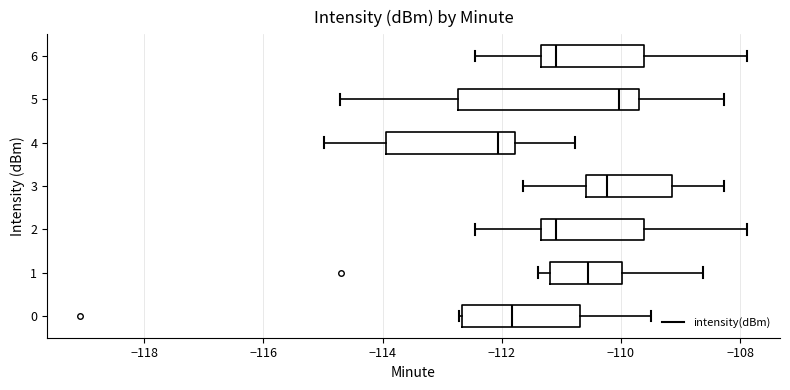

Reading bottom to top, transcribe this box plot: for each box, give where its median line is, the range the box spans, and where its two whiskers end, as read against the x-axis. The values are not printed on the chart, so give them approximately, as read against the axis.

0: median -111.8, box -112.6 to -110.6, whiskers -112.8 to -109.4
1: median -110.6, box -111.2 to -110.0, whiskers -111.4 to -108.6
2: median -111.0, box -111.4 to -109.6, whiskers -112.4 to -107.8
3: median -110.2, box -110.6 to -109.2, whiskers -111.6 to -108.2
4: median -112.0, box -114.0 to -111.8, whiskers -115.0 to -110.8
5: median -110.0, box -112.8 to -109.6, whiskers -114.8 to -108.2
6: median -111.0, box -111.4 to -109.6, whiskers -112.4 to -107.8